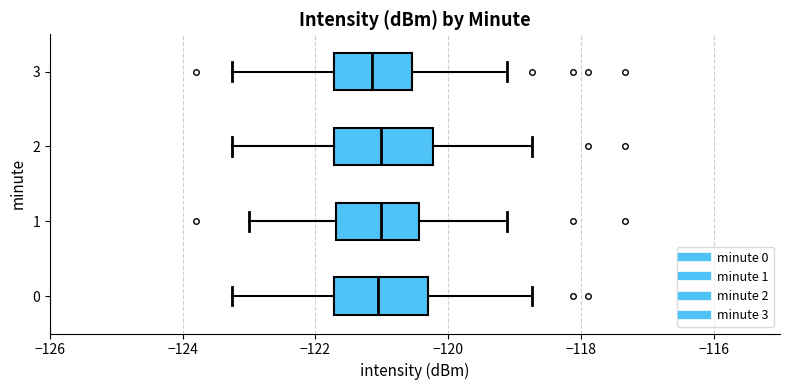

Where is the right edge of the box at y = 3 on the x-axis? The values are not printed on the chart, so give them approximately, as read against the axis.

-120.6